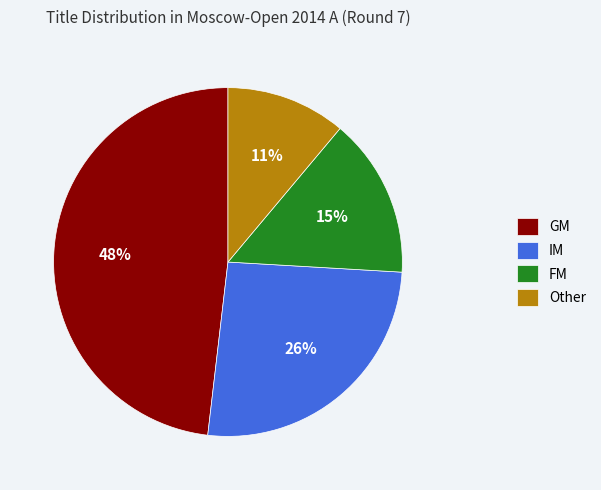

Which has a higher value, GM or FM?

GM